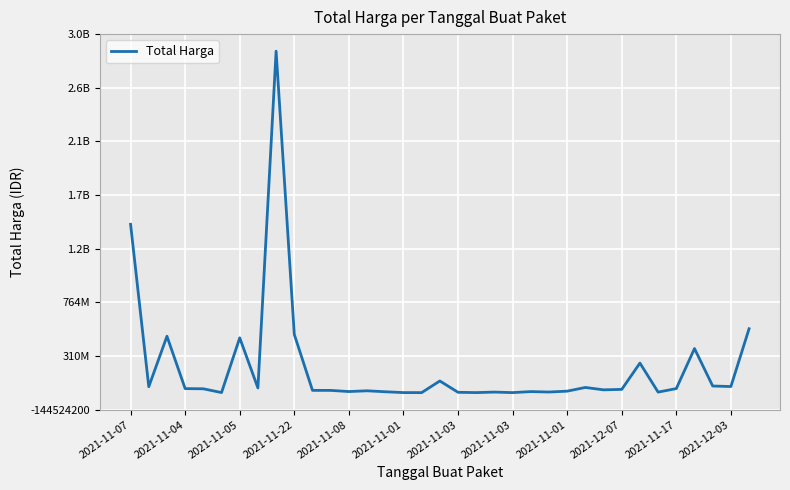

Is this an area chart (filled region under the line)?

No